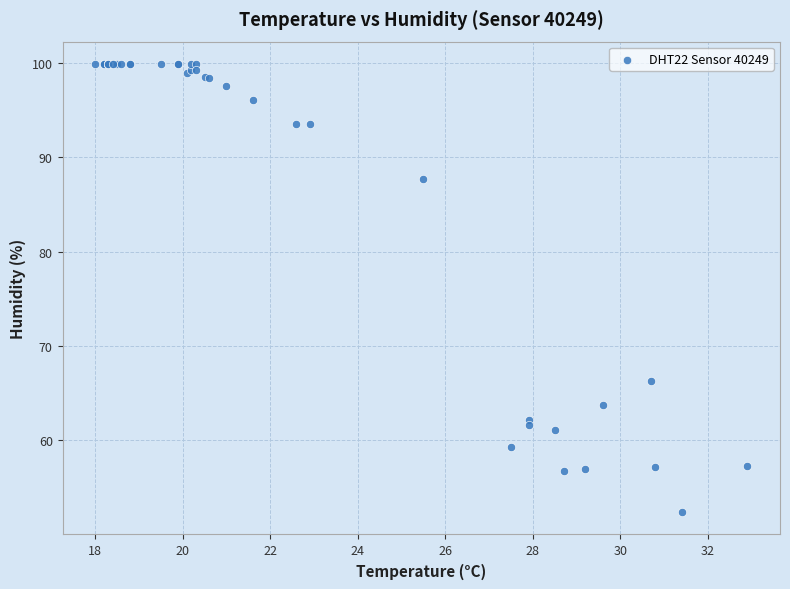

What Y value in the scatter plot is closest to 76?

66.3